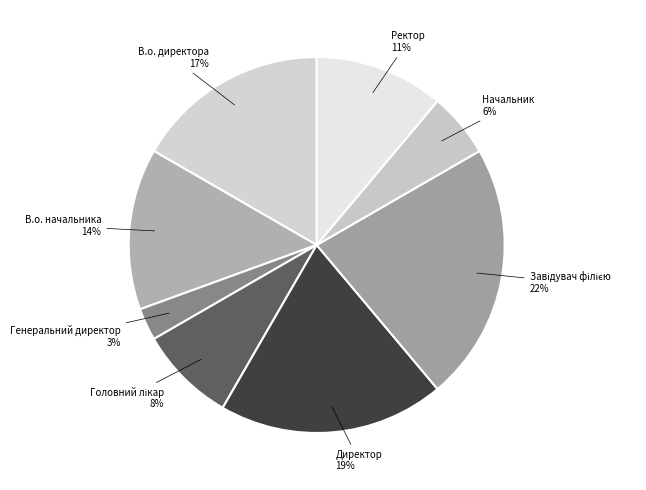

Count the number of slices in the pie.

8